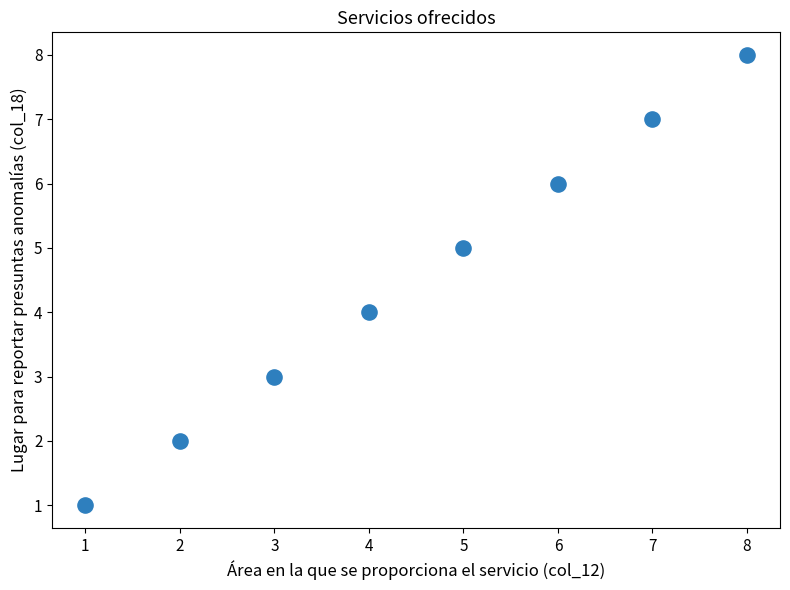

What is the range of X values (max minus min)?

7